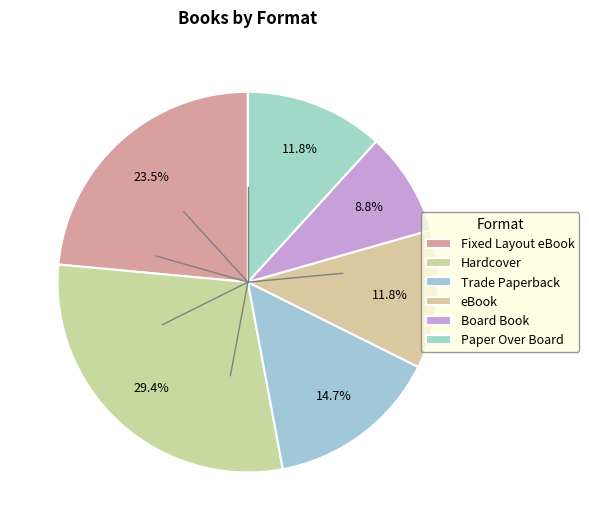

How much of the chart is everything except Board Book?

91.2%